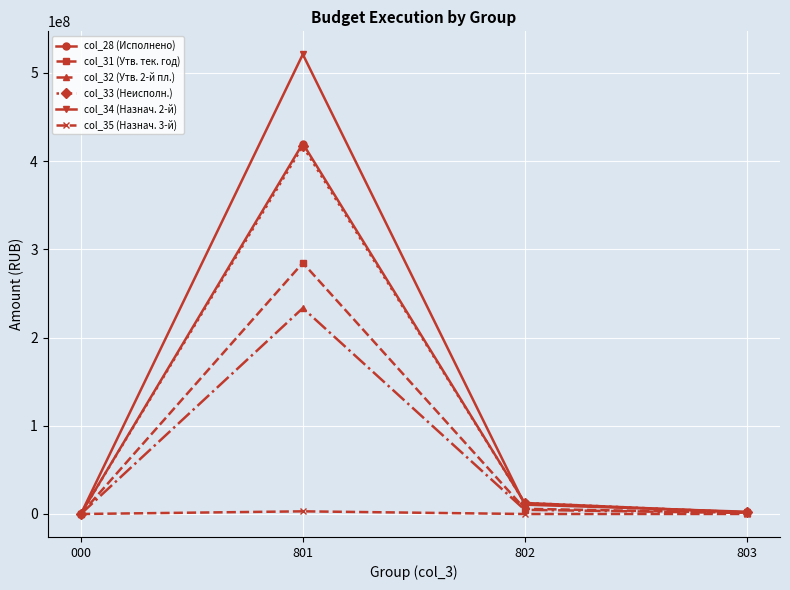

What is the approximate value of col_35 (Назнач. 3-й) at 803?

33711.0